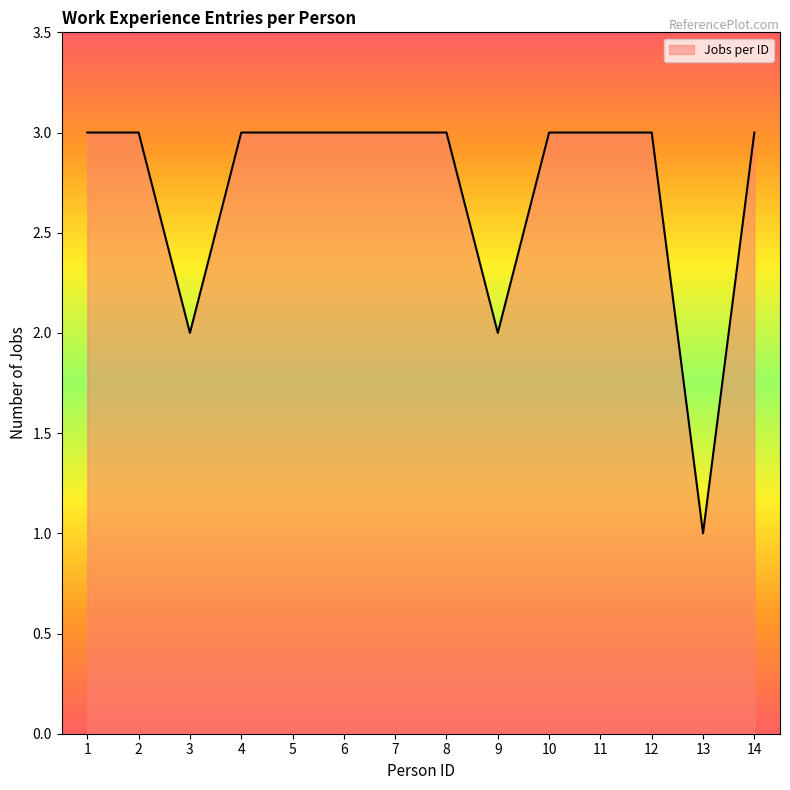

What value does the data have at 6?

3